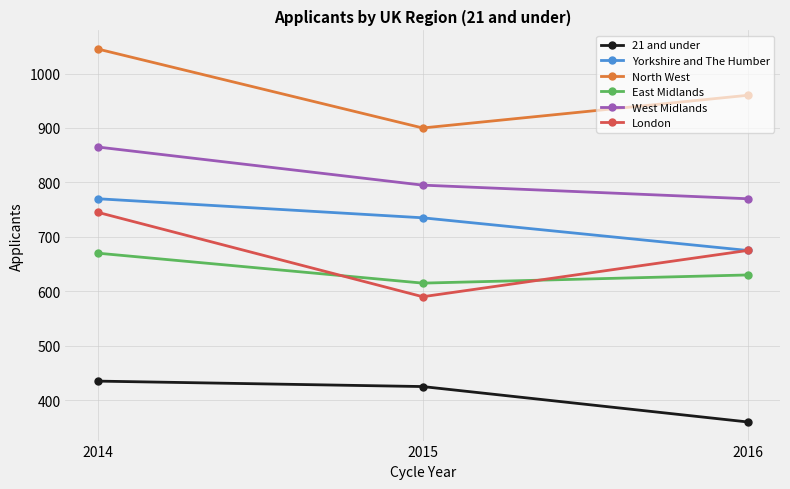

What is the difference between the highest and lowest values at 2015?

475